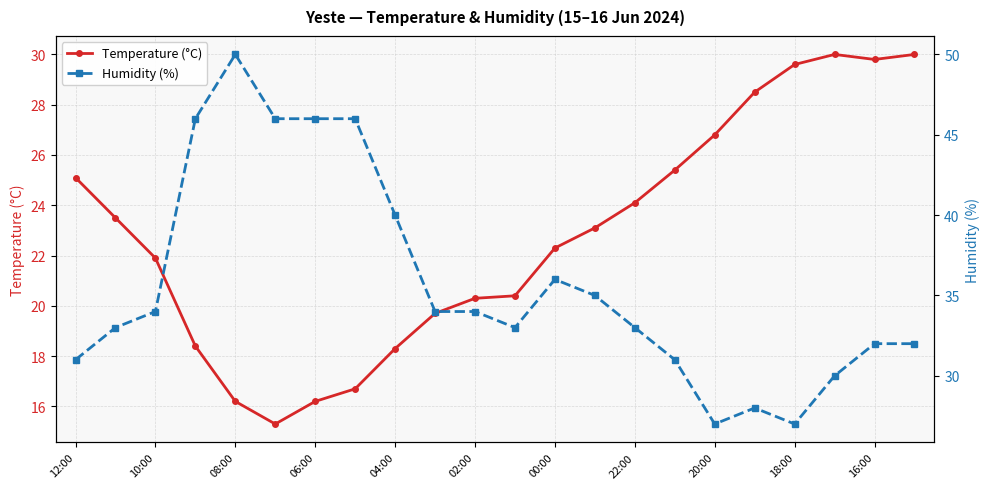

Rank the series by their average value, from lowest to highest.

Temperature (°C), Humidity (%)